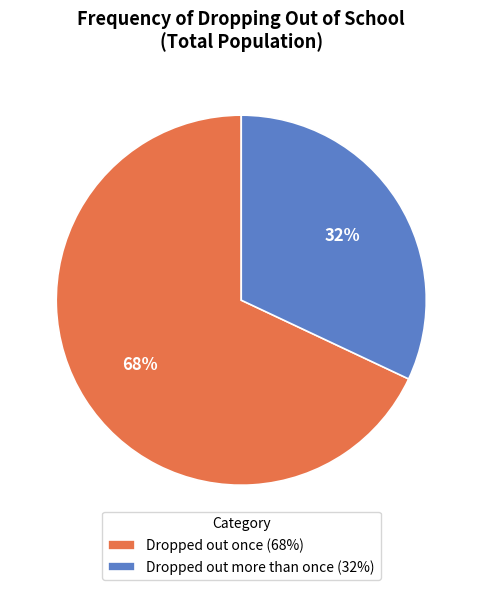

Is the sum of Dropped out once and Dropped out more than once greater than half?

Yes